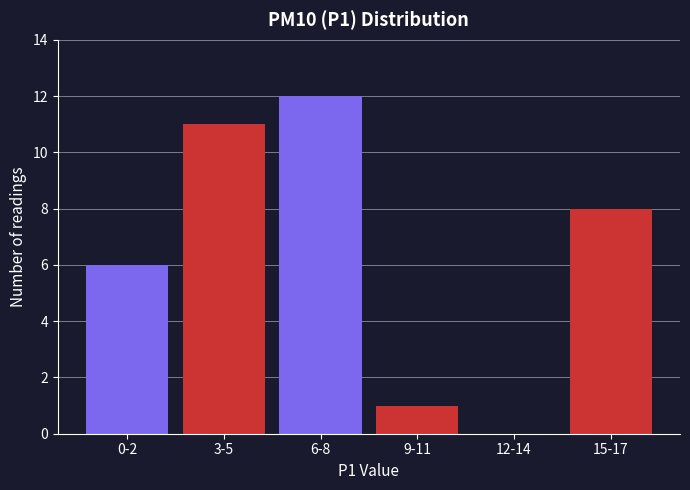

Reading left to right, extract all data points from this chart.

0-2=6	3-5=11	6-8=12	9-11=1	12-14=0	15-17=8